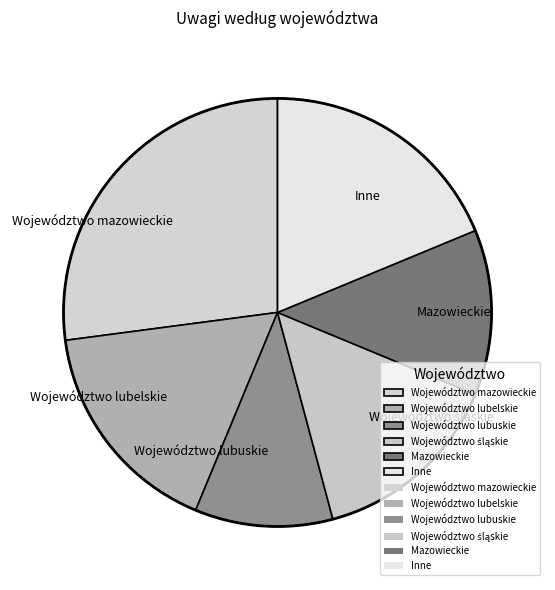

The Województwo mazowieckie slice represents 27% of the pie. True or false?

True